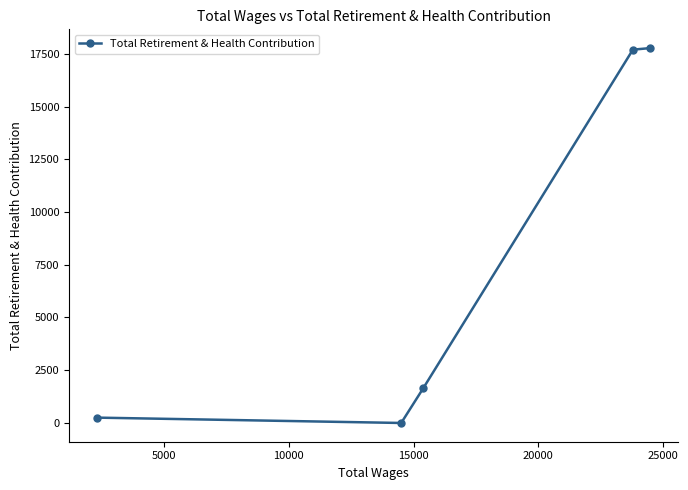

What is the maximum value shown in the chart?

17770